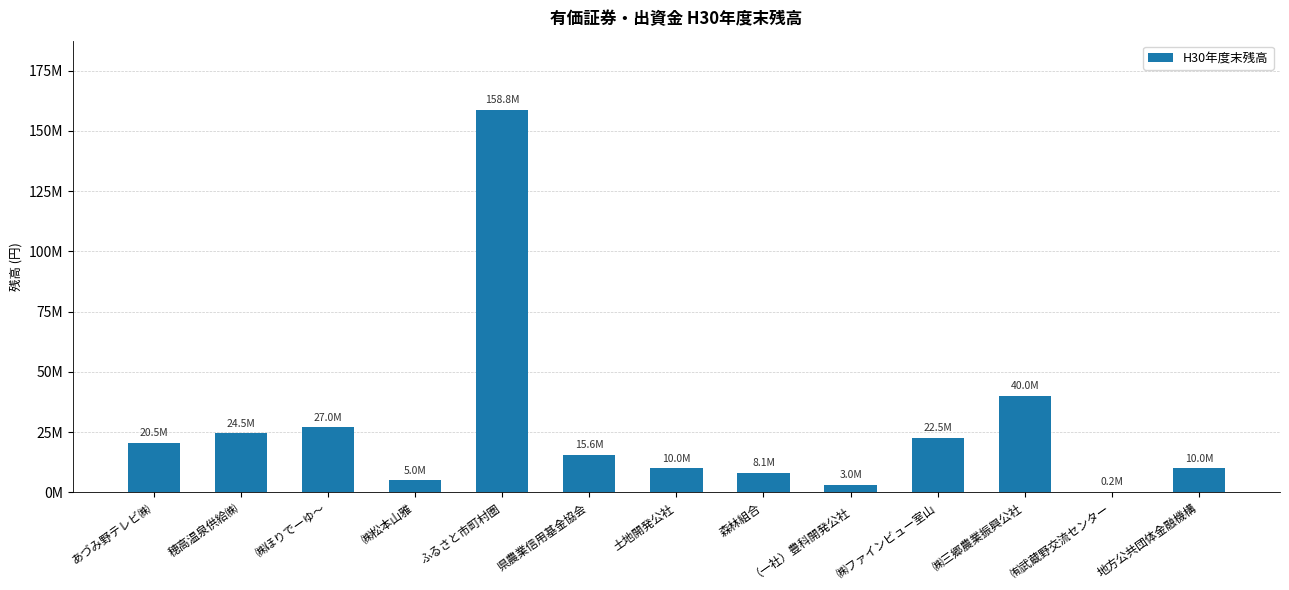

Approximately how many times larger is the value at ㈱松本山雅 compared to 森林組合?

0.6